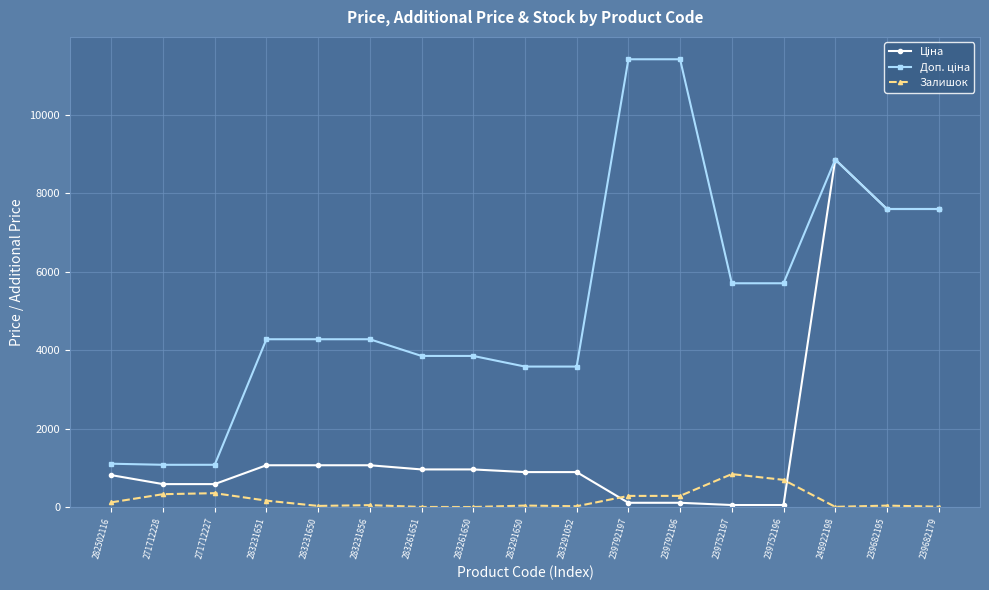

Is it true that Залишок equals 43.0 at 283291650?

True